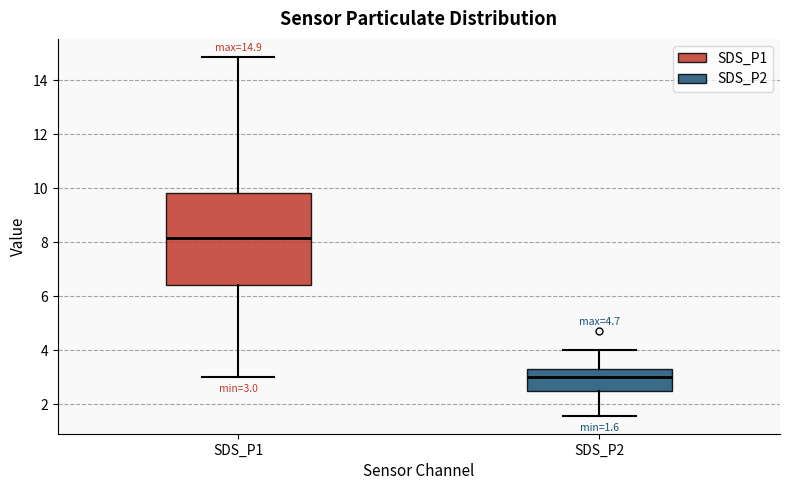

Which box has the lowest median line?

SDS_P2